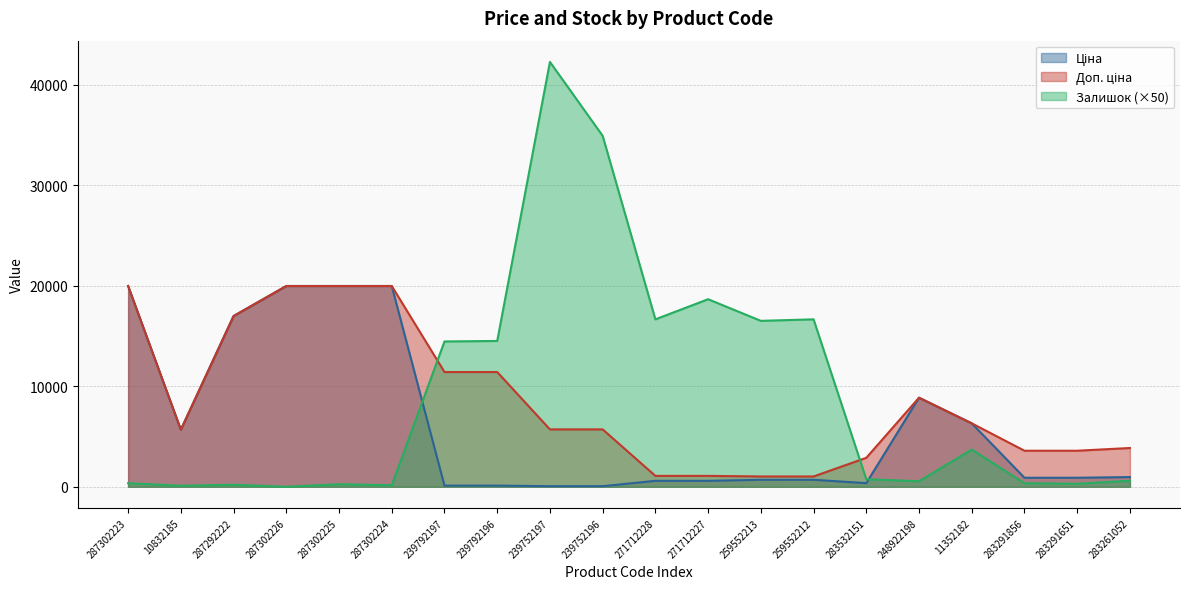

True or false: Доп. ціна has more than 2 interior local peaks.

False